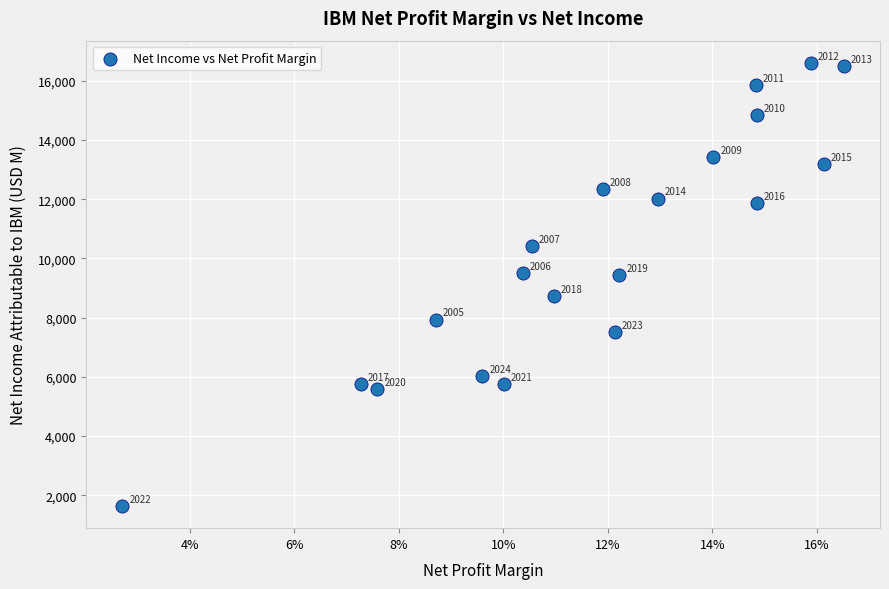

What is the range of Y values (max minus min)?

14965